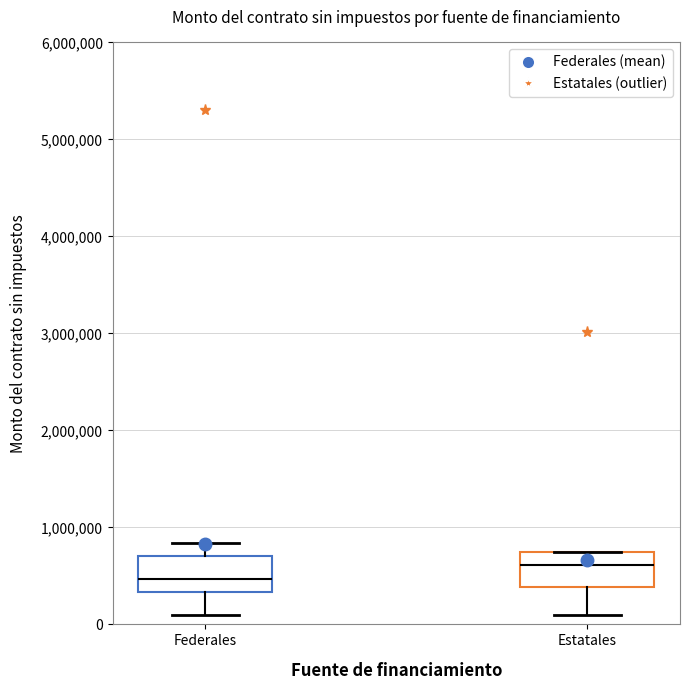

Reading left to right, read every box against the y-axis: the position of its median line, the range the box covers, and the ends of its whiskers. The values are not printed on the chart, so give them approximately, as read against the axis.

Federales: median 500000, box 300000 to 700000, whiskers 100000 to 800000
Estatales: median 600000, box 400000 to 700000, whiskers 100000 to 700000